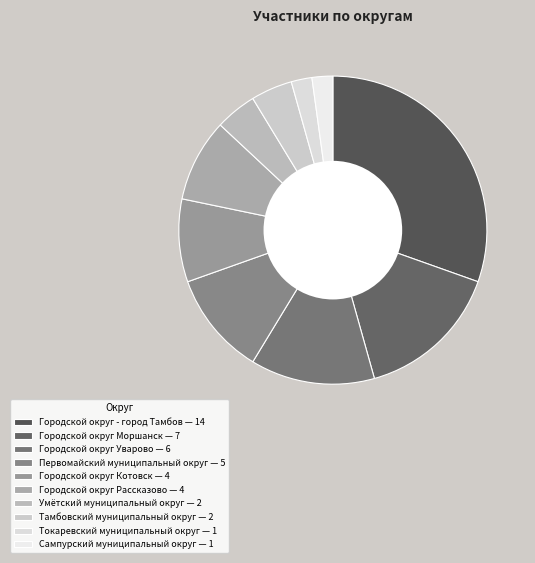

What portion of the pie excludes Умётский муниципальный округ?

95.7%